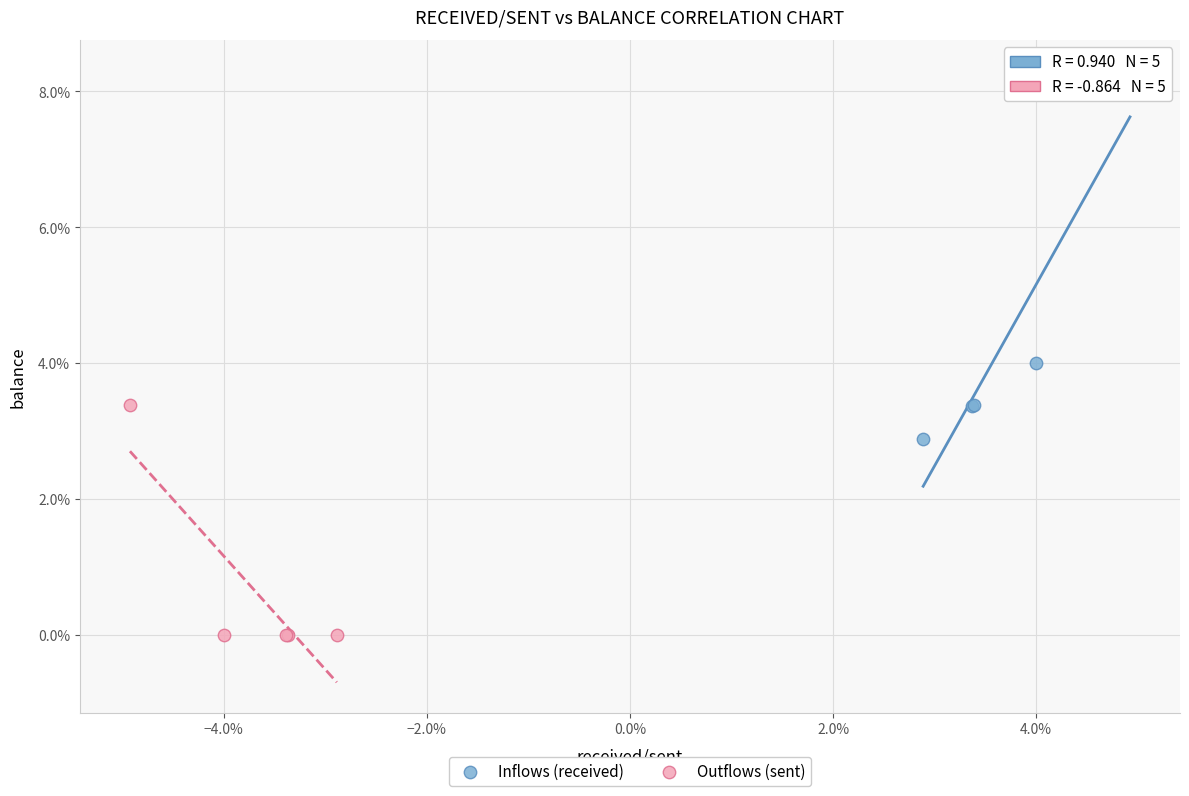

Which series contains the lowest Y value?

Outflows (sent)